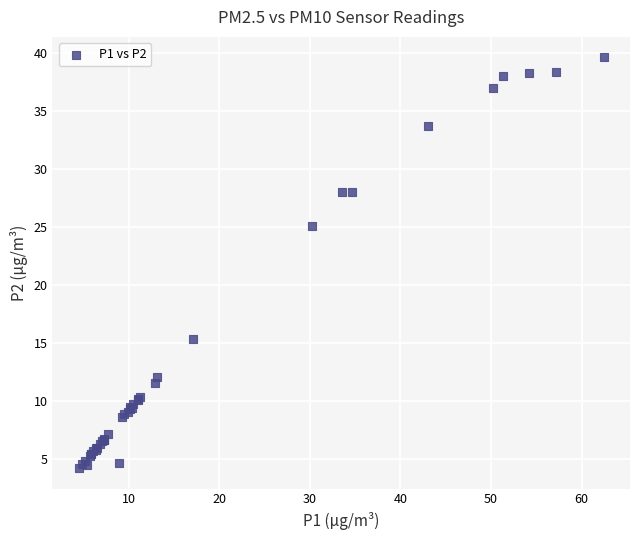

What Y value in the scatter plot is closest to 21?

25.1